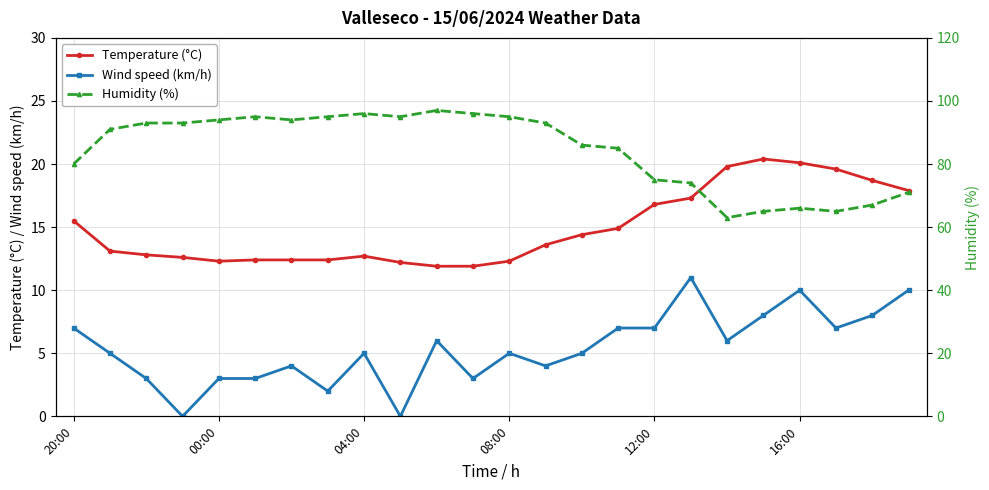

Between 9 and 20:00, which is larger?

20:00